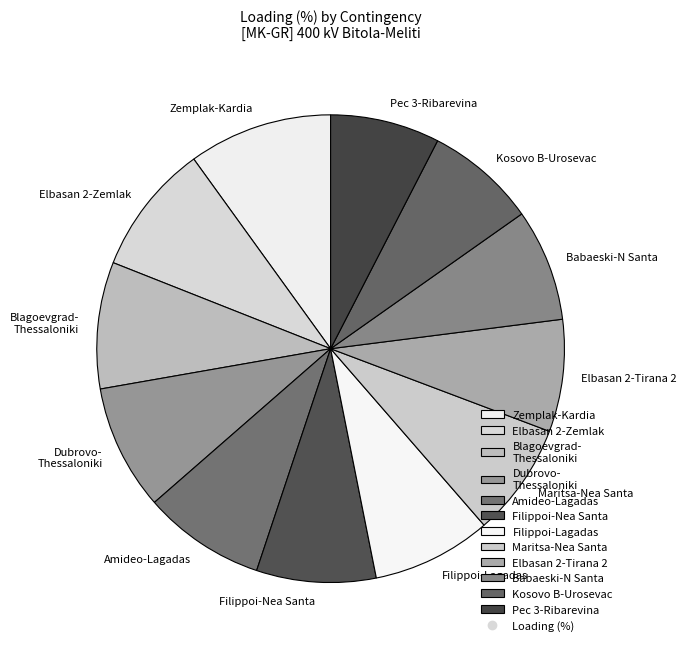

Does any single category account for the majority?

No